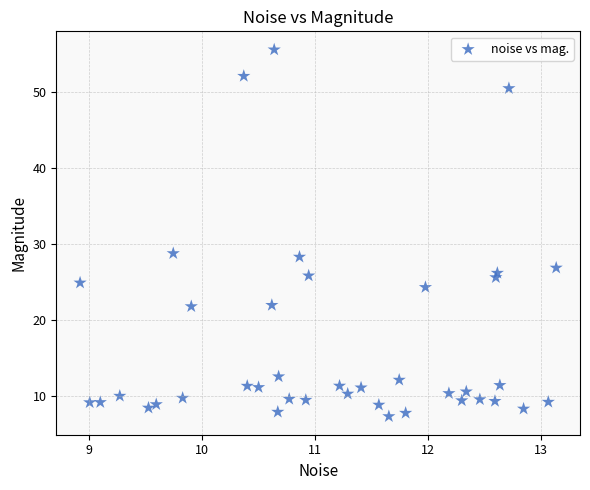

What is the range of X values (max minus min)?

4.2